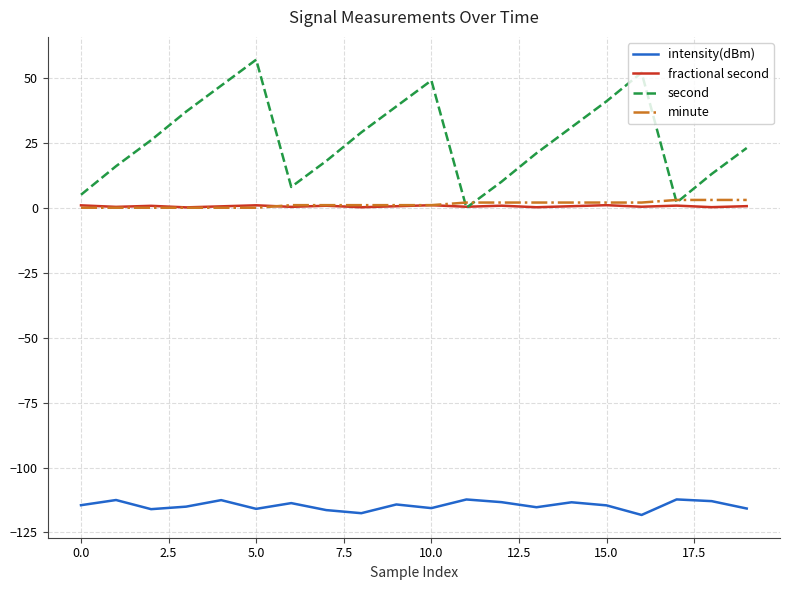

True or false: second and intensity(dBm) cross at least once.

False